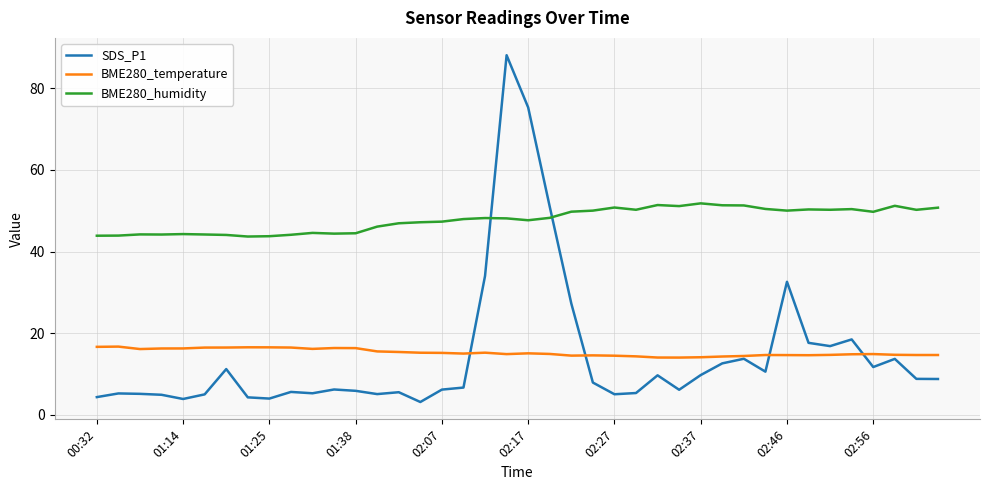

Which series has the widest spread of values?

SDS_P1